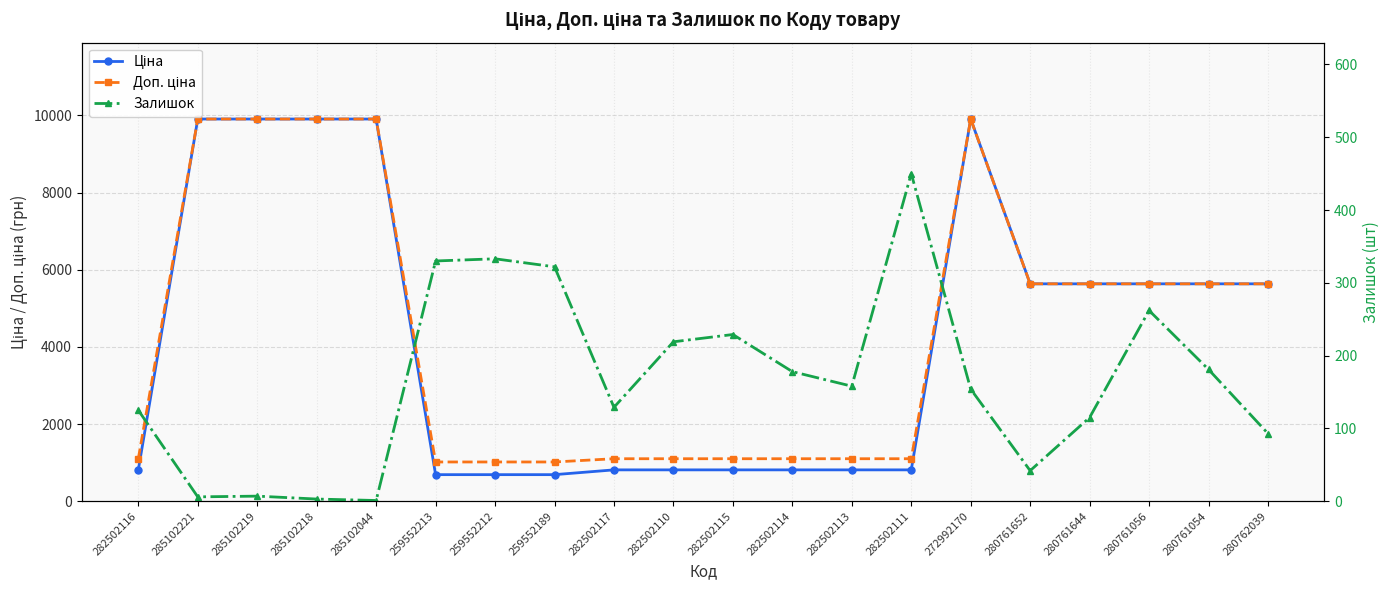

In Доп. ціна, how many points are higher than both neighbors (excluding endpoints)?

1